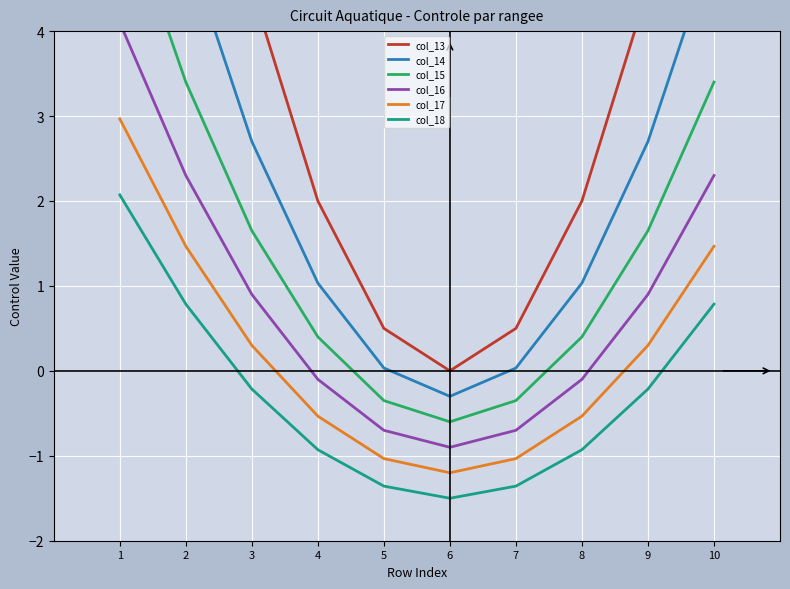

Which category has the lowest value in the col_13 series?

6